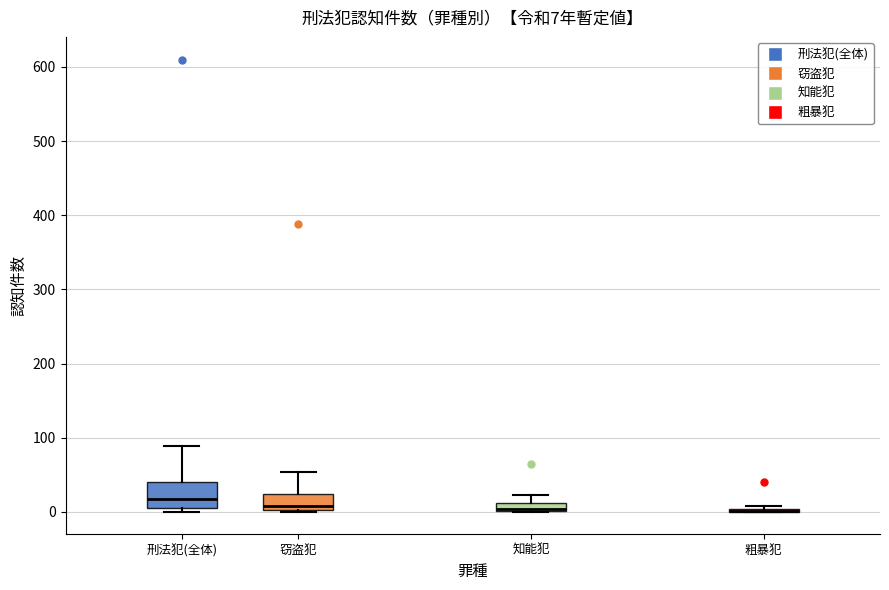

Comparing the boxes themselves (not the whiskers), which one is the tallest?

刑法犯(全体)